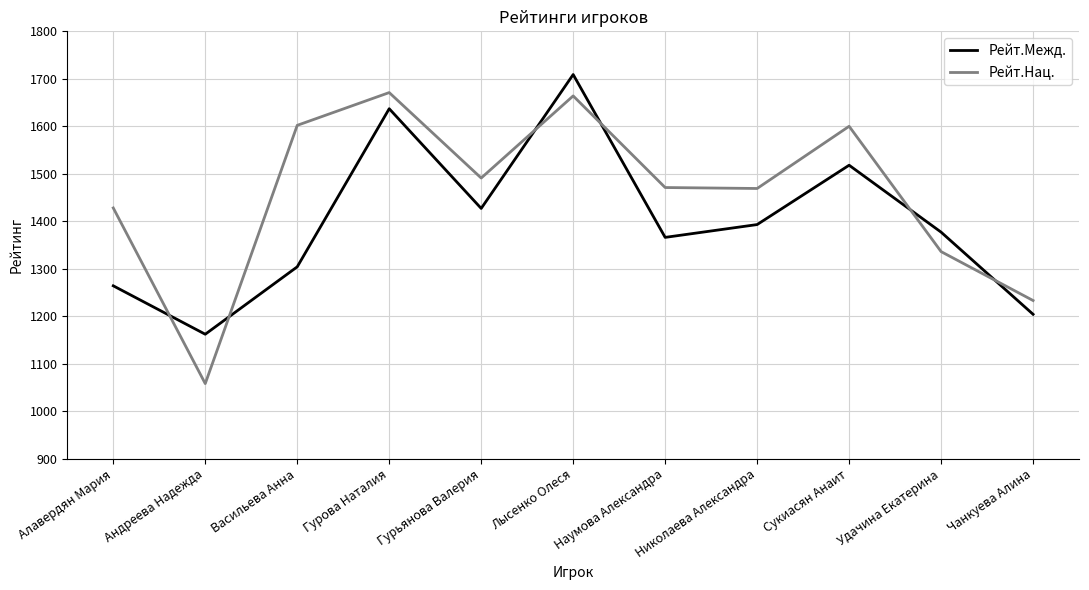

The Рейт.Межд. series shows 571 at Сукиасян Анаит. True or false?

False